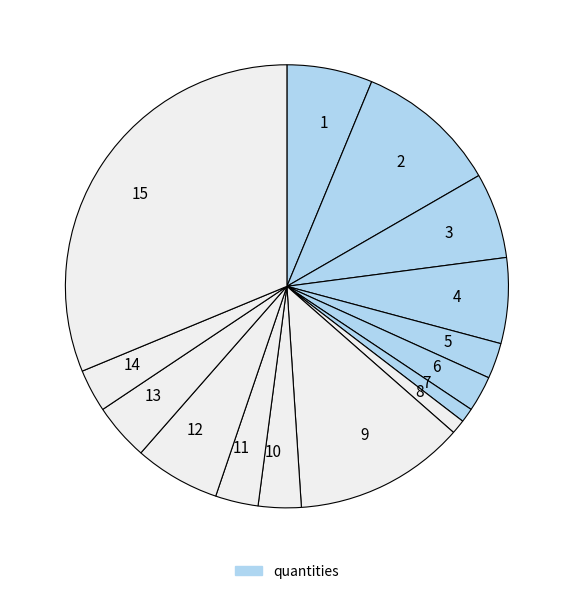

What is the ratio of the value at 15 to the value at 5?

12.0